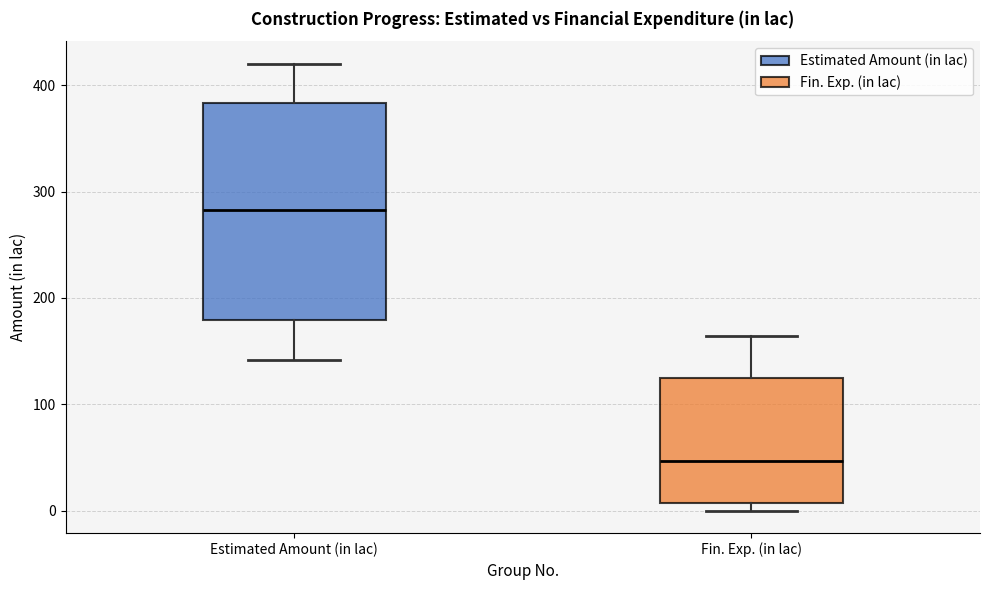

Reading left to right, transcribe this box plot: for each box, give where its median line is, the range the box spans, and where its two whiskers end, as read against the y-axis. The values are not printed on the chart, so give them approximately, as read against the axis.

Estimated Amount (in lac): median 280, box 180 to 380, whiskers 140 to 420
Fin. Exp. (in lac): median 50, box 10 to 120, whiskers 0 to 160